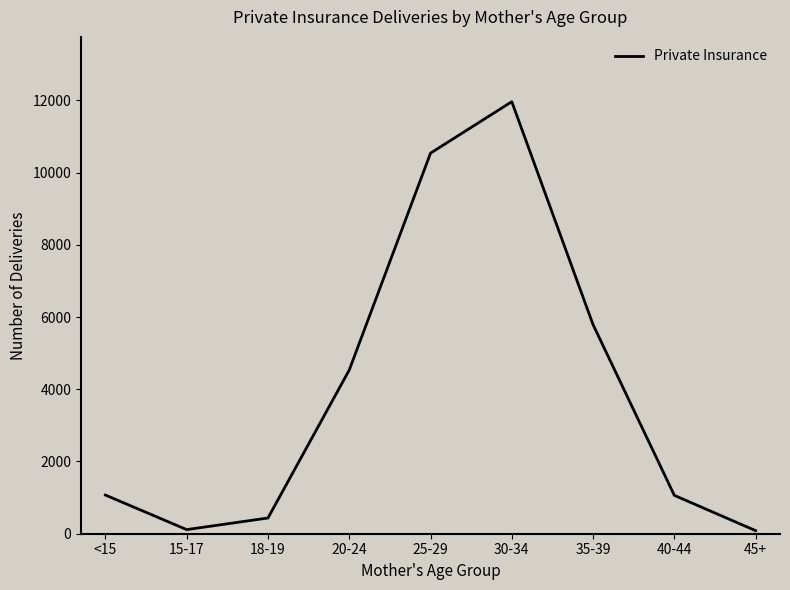

Is it true that the value at 18-19 is 435?

True